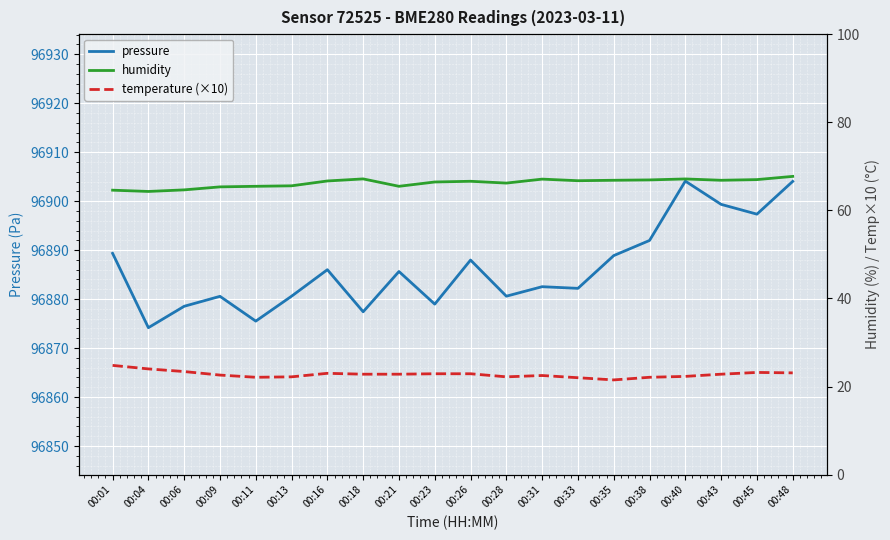

Reading left to right, list all the values displayed in this chart.

pressure: 96889.3	96874.2	96878.5	96880.6	96875.5	96880.6	96886.0	96877.4	96885.6	96879.0	96888.0	96880.6	96882.5	96882.2	96888.9	96892.0	96904.1	96899.3	96897.3	96904.0
humidity: 64.6	64.3	64.7	65.3	65.5	65.6	66.7	67.1	65.5	66.4	66.6	66.2	67.1	66.7	66.8	66.9	67.1	66.8	67.0	67.7
temperature (×10): 24.8	24.0	23.4	22.6	22.1	22.2	23.0	22.8	22.8	22.9	22.9	22.2	22.5	22.0	21.5	22.1	22.3	22.8	23.2	23.1